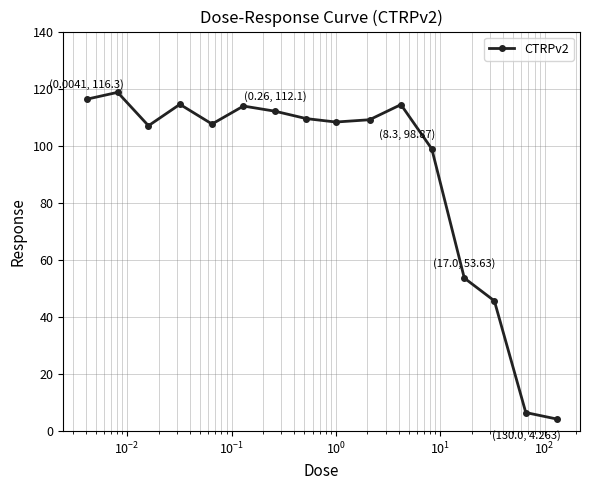

What is the smallest value displayed?

4.3